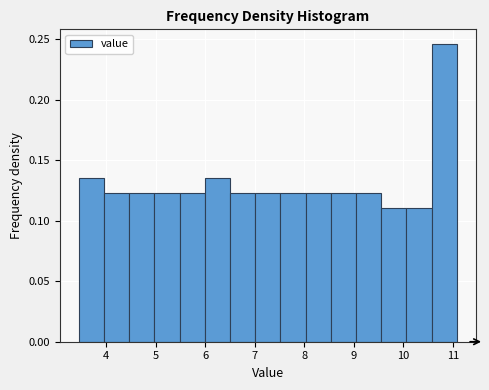

Over which range of the x-axis is the bar tallest?

10.6 to 11.1